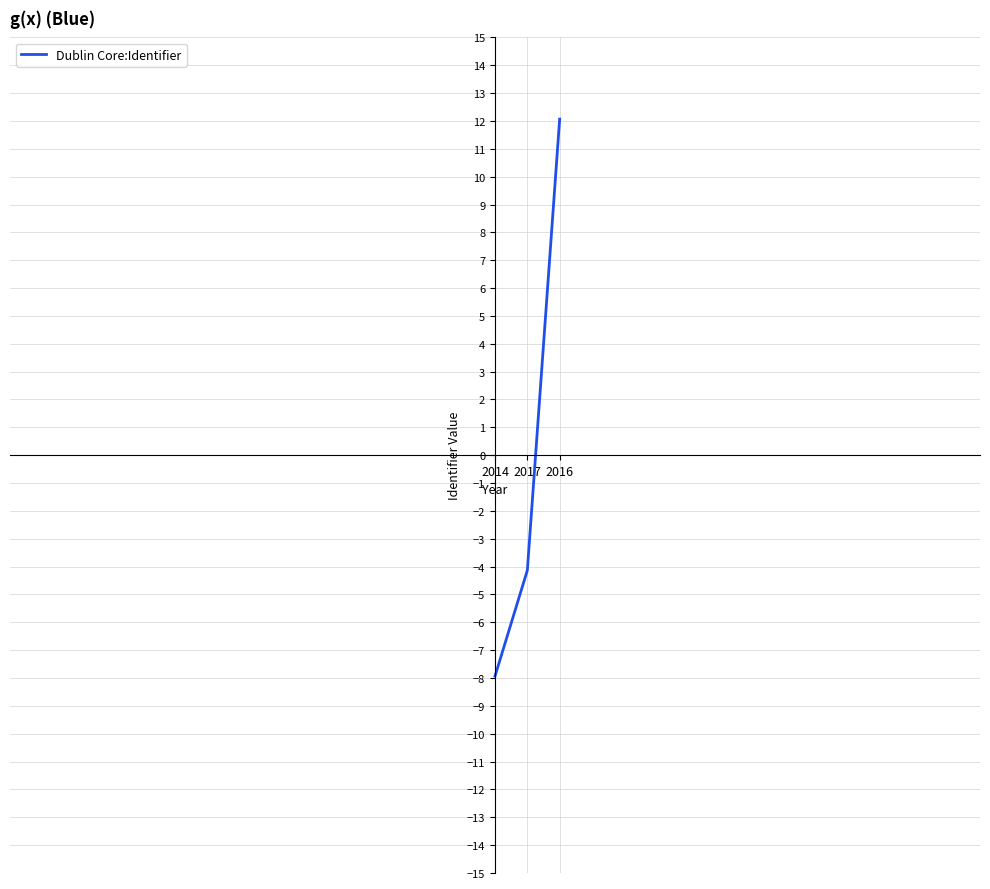

At which category does the chart reach its peak across all series?

2016